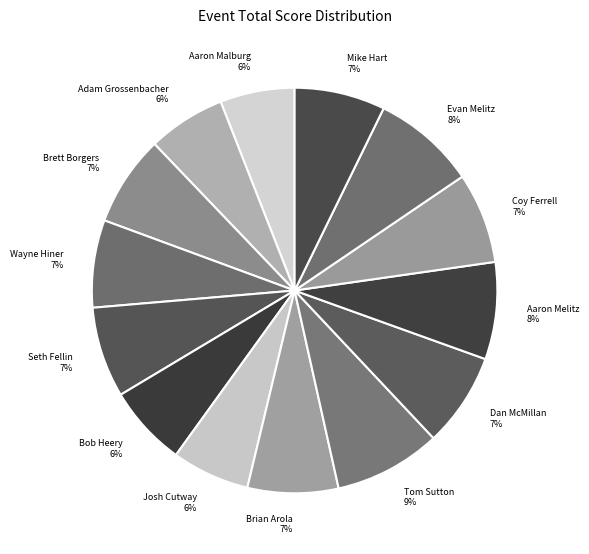

To the nearest percent, what portion does Dan McMillan represent?

7%